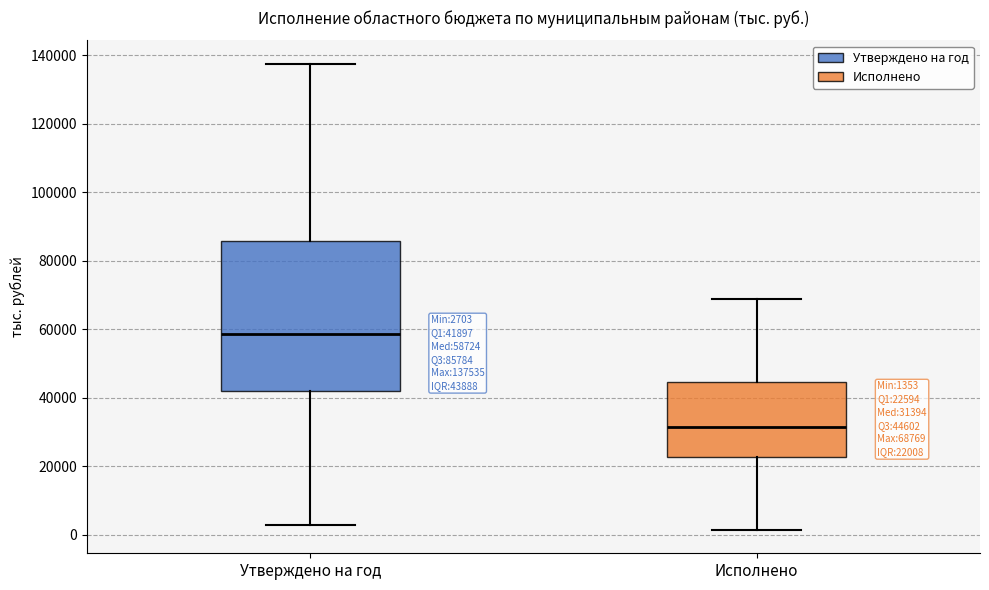

Comparing the boxes themselves (not the whiskers), which one is the tallest?

Утверждено на год